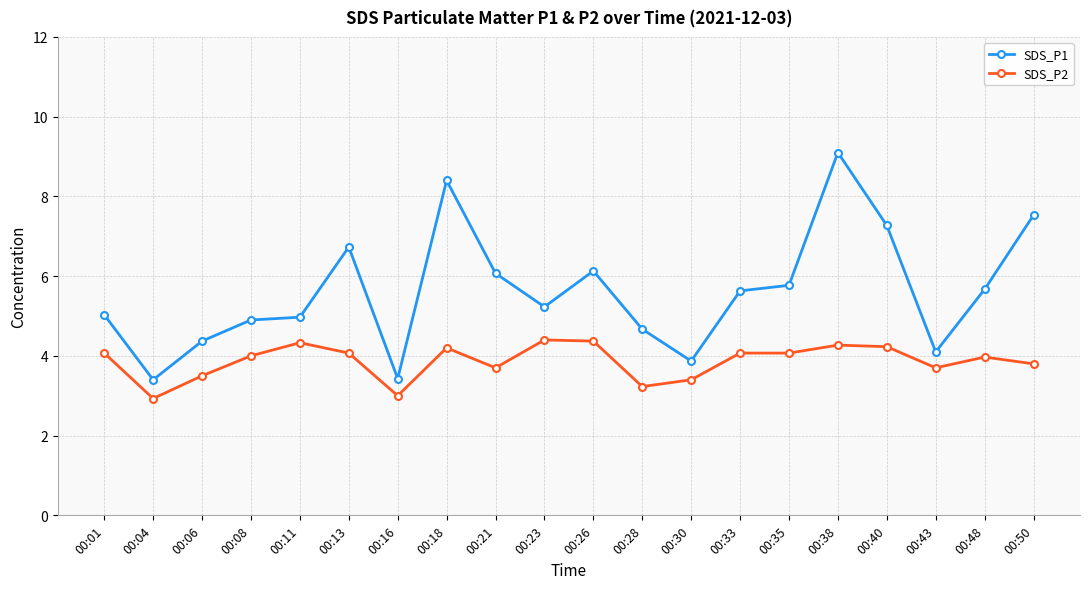

Does the chart display data point markers on the line(s)?

Yes